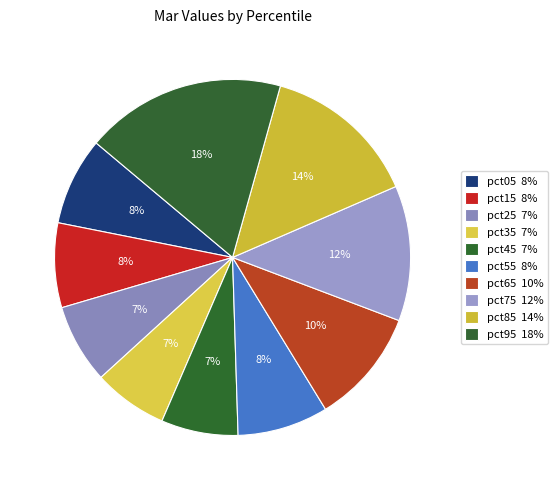

Combined, do pct65 and pct25 account for over 50%?

No